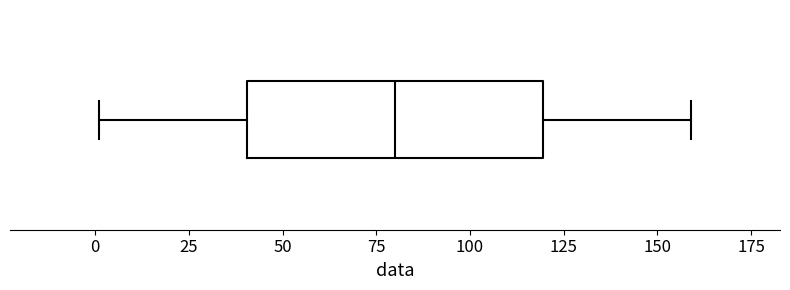

Where does the right whisker of the box end on the x-axis? The values are not printed on the chart, so give them approximately, as read against the axis.

160